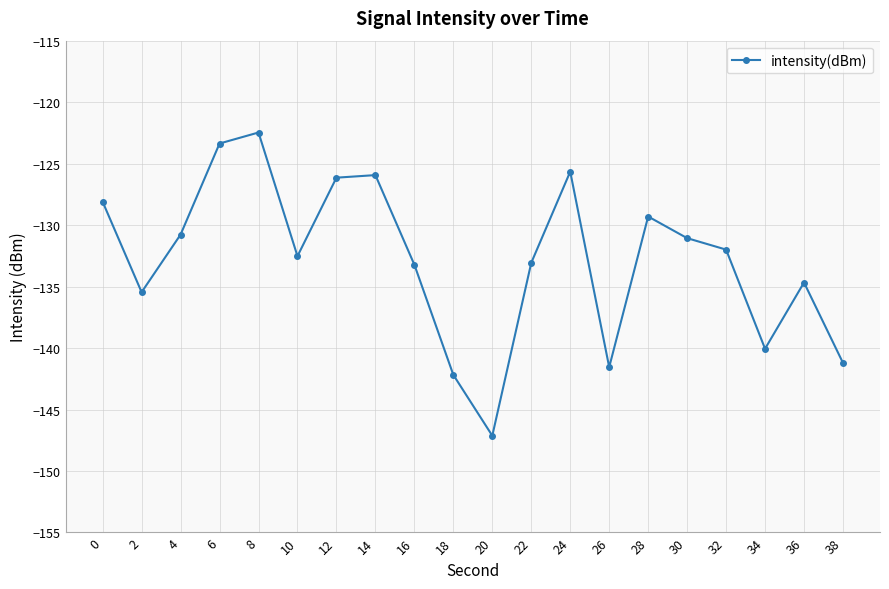

At which category does the chart reach its peak across all series?

8